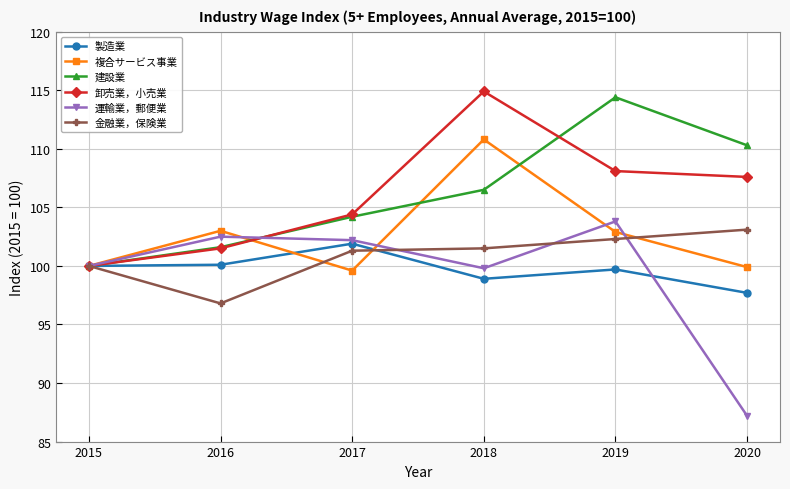

Is it true that 卸売業，小売業 equals 30.4 at 2016?

False